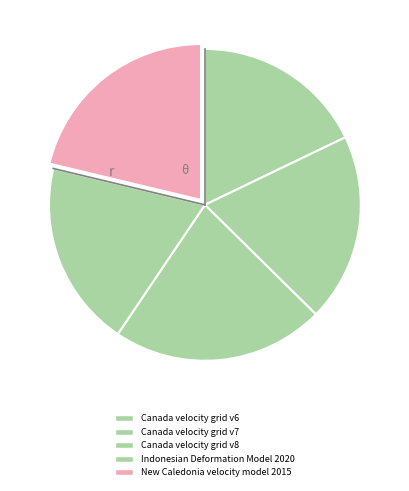

Is Canada velocity grid v8 the majority of the pie?

No